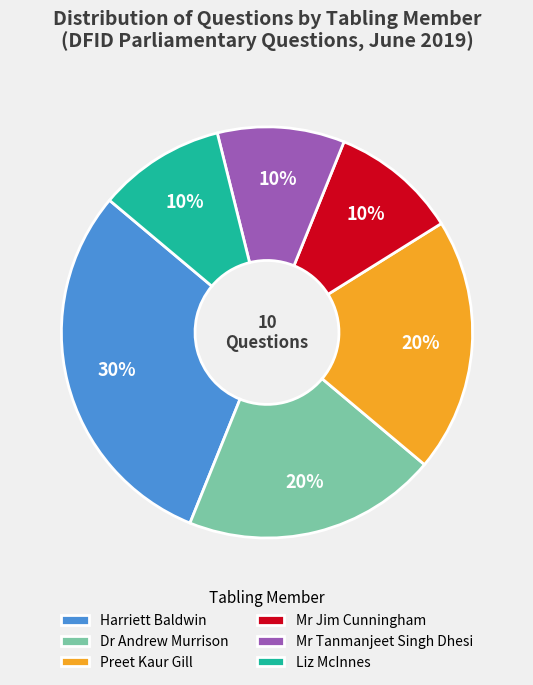

To the nearest percent, what percentage of the pie is Mr Tanmanjeet Singh Dhesi?

10%